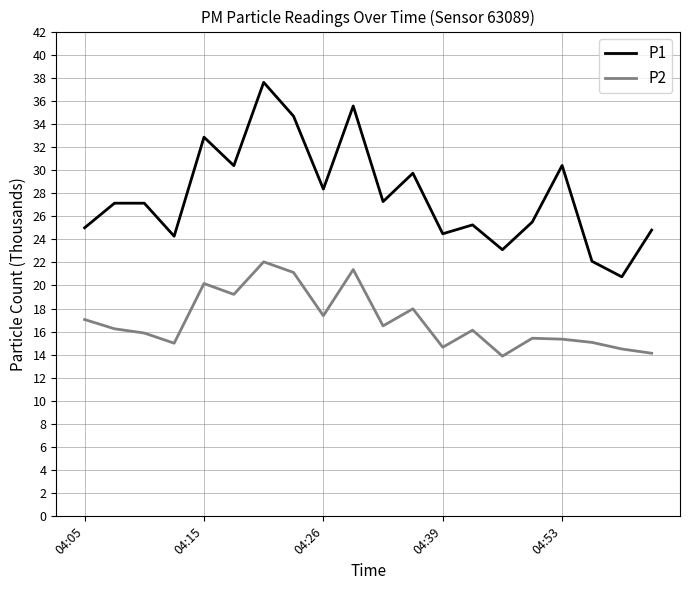

Which series has the widest spread of values?

P1